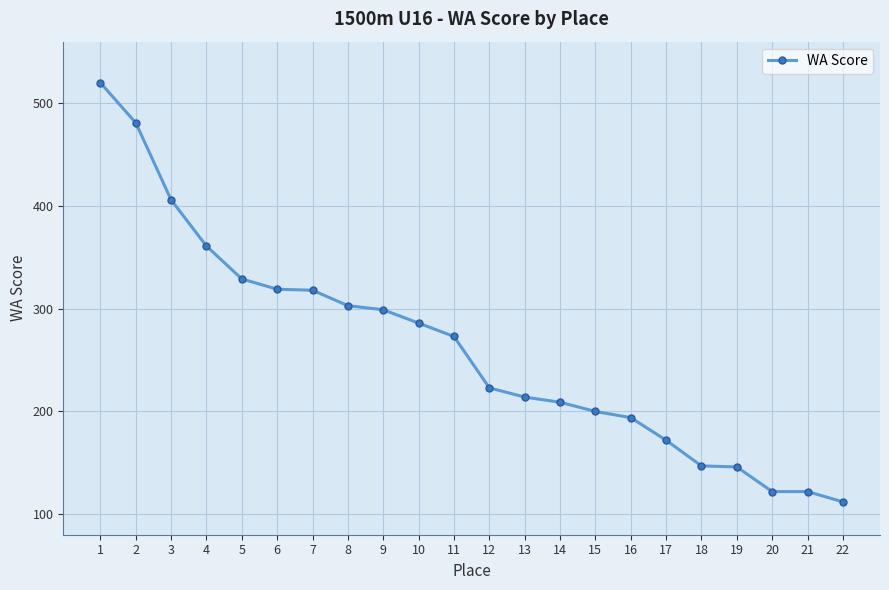

How many categories are shown in the chart?

22